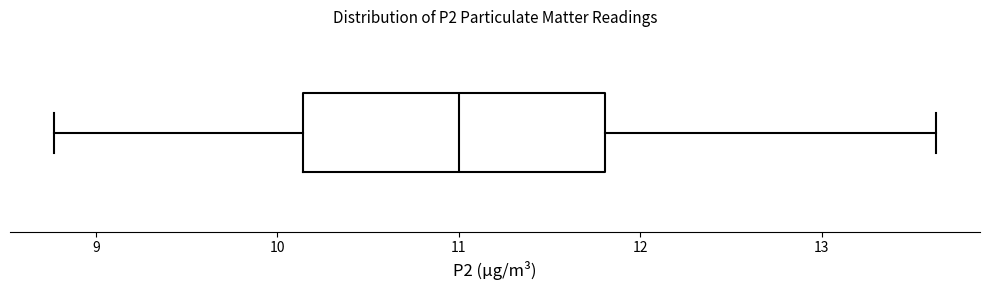

Read this box plot against the x-axis: the position of the median line, the range covered by the box, and the ends of both whiskers. The values are not printed on the chart, so give them approximately, as read against the axis.

median 11.0, box 10.1 to 11.8, whiskers 8.8 to 13.6